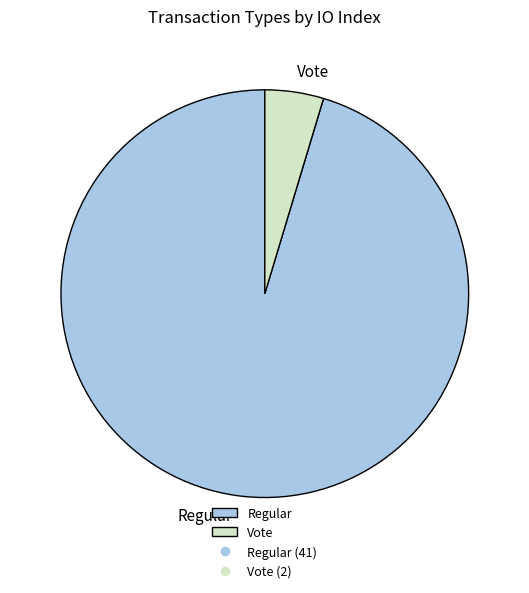

Rank the categories by value from lowest to highest.

Vote, Regular